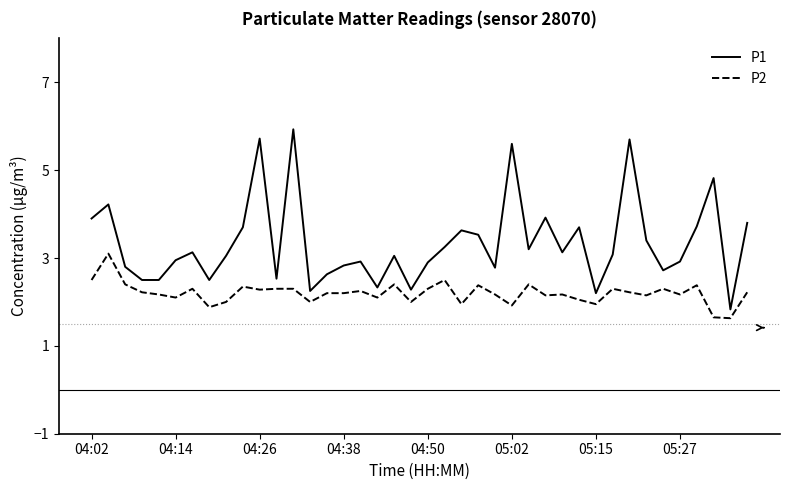

Which series has the largest total across all categories?

P1